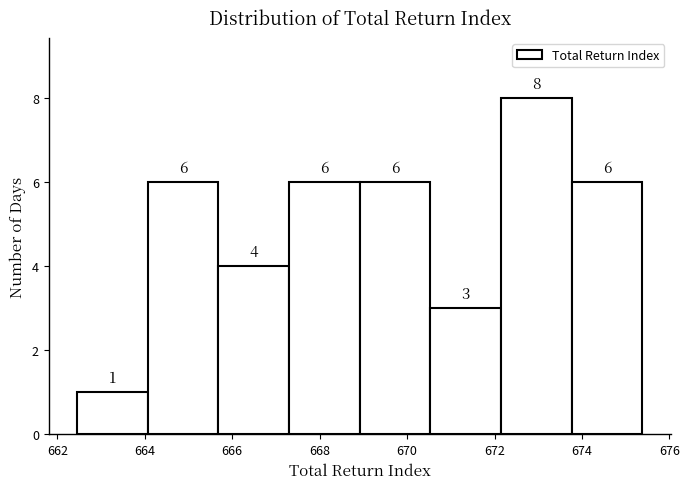

What is the height of the bar covering 672.2 to 673.8 on the x-axis? The bar edges are not printed on the chart, so give them approximately, as read against the axis.

8